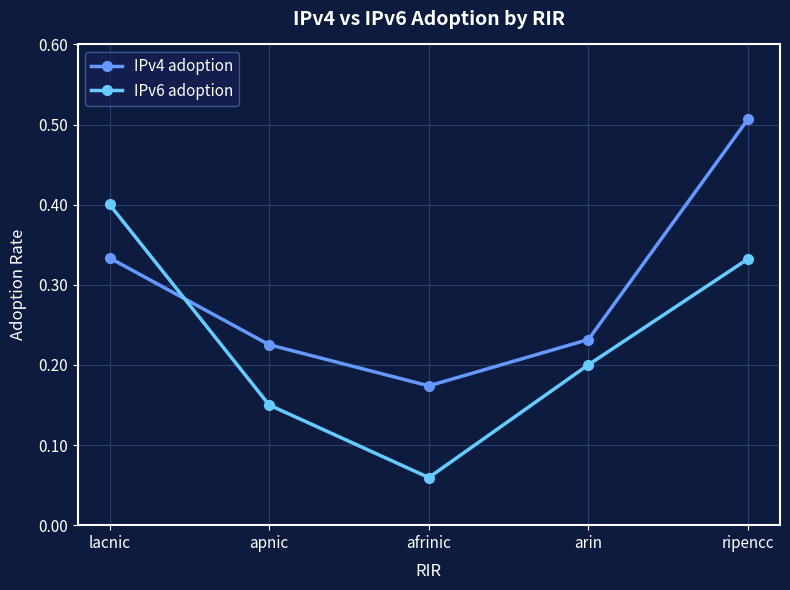

How many interior local valleys does the IPv4 adoption series have?

1